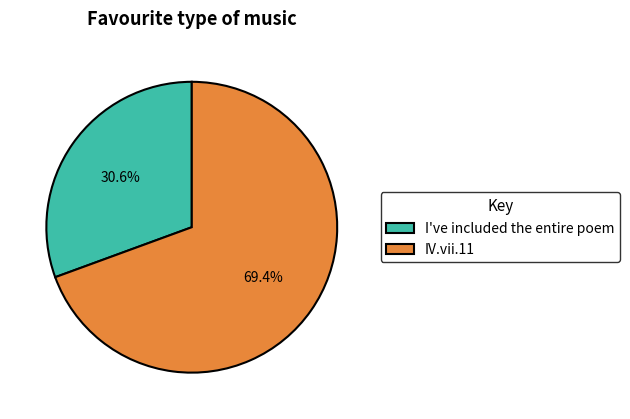

How many segments does this pie chart have?

2